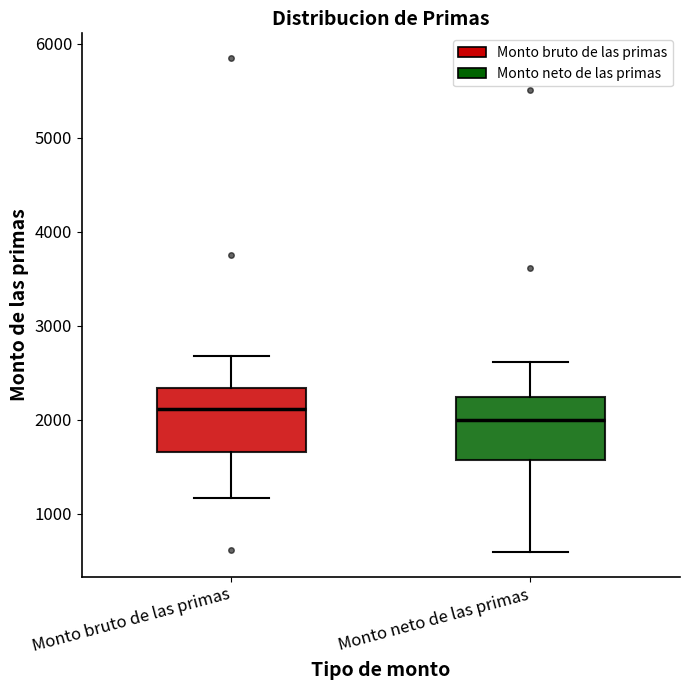

Which box's median line is the highest?

Monto bruto de las primas